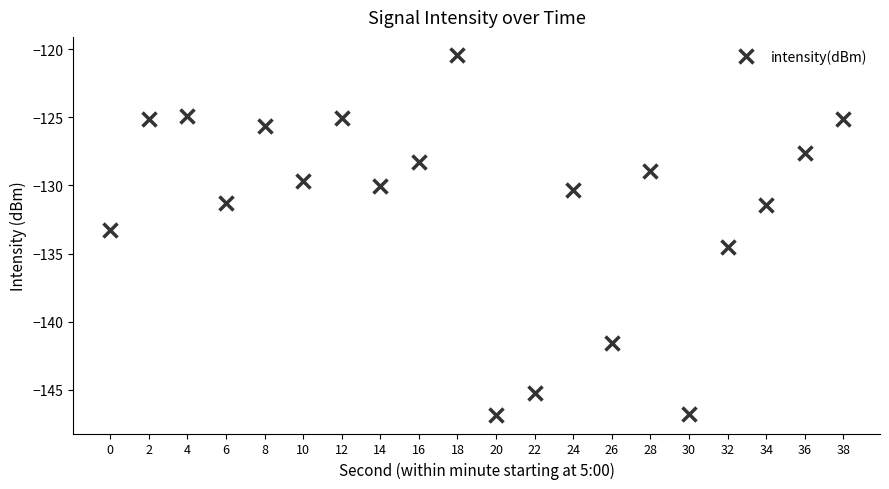

What is the smallest value displayed?

-146.9